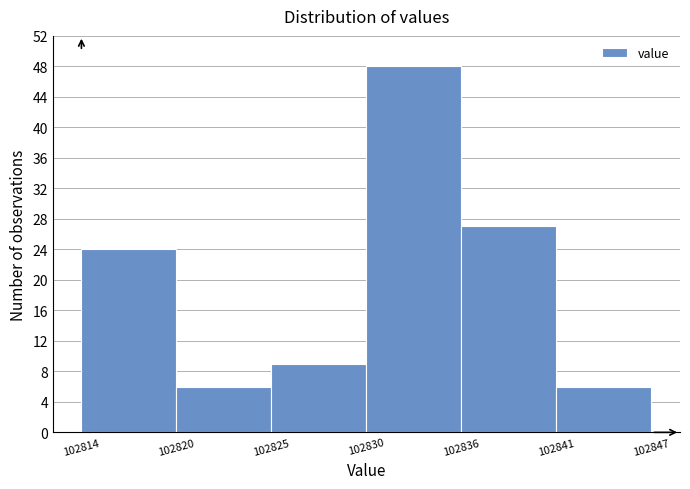

Reading right to left, list all the values displayed in this chart.

6	27	48	9	6	24